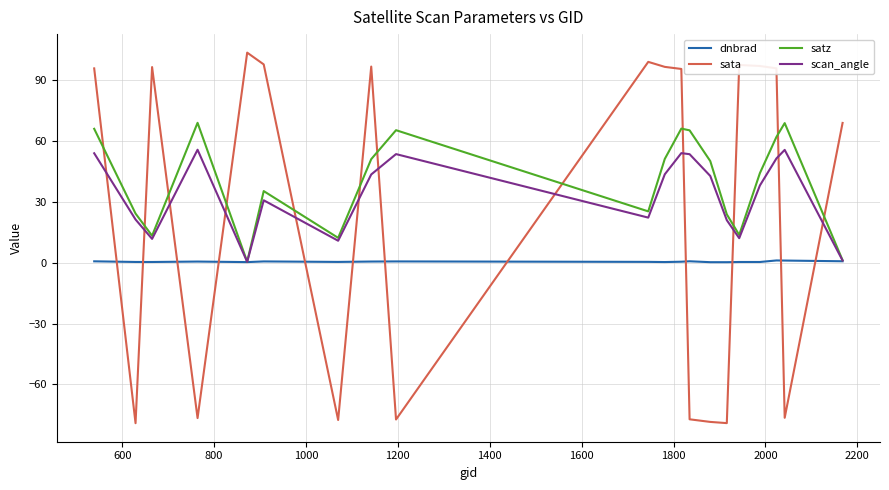

List the series in order of their peak value, highest first.

sata, satz, scan_angle, dnbrad